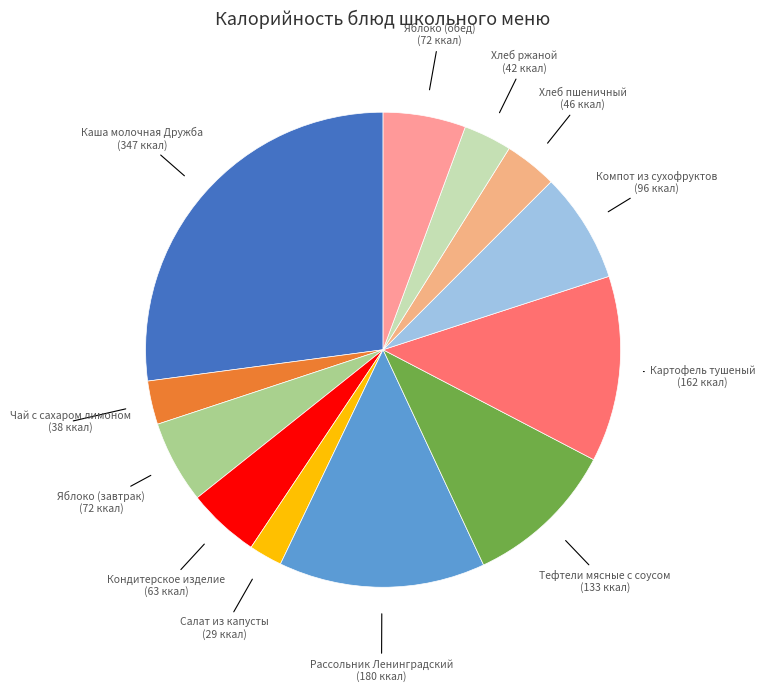

Count the number of slices in the pie.

12